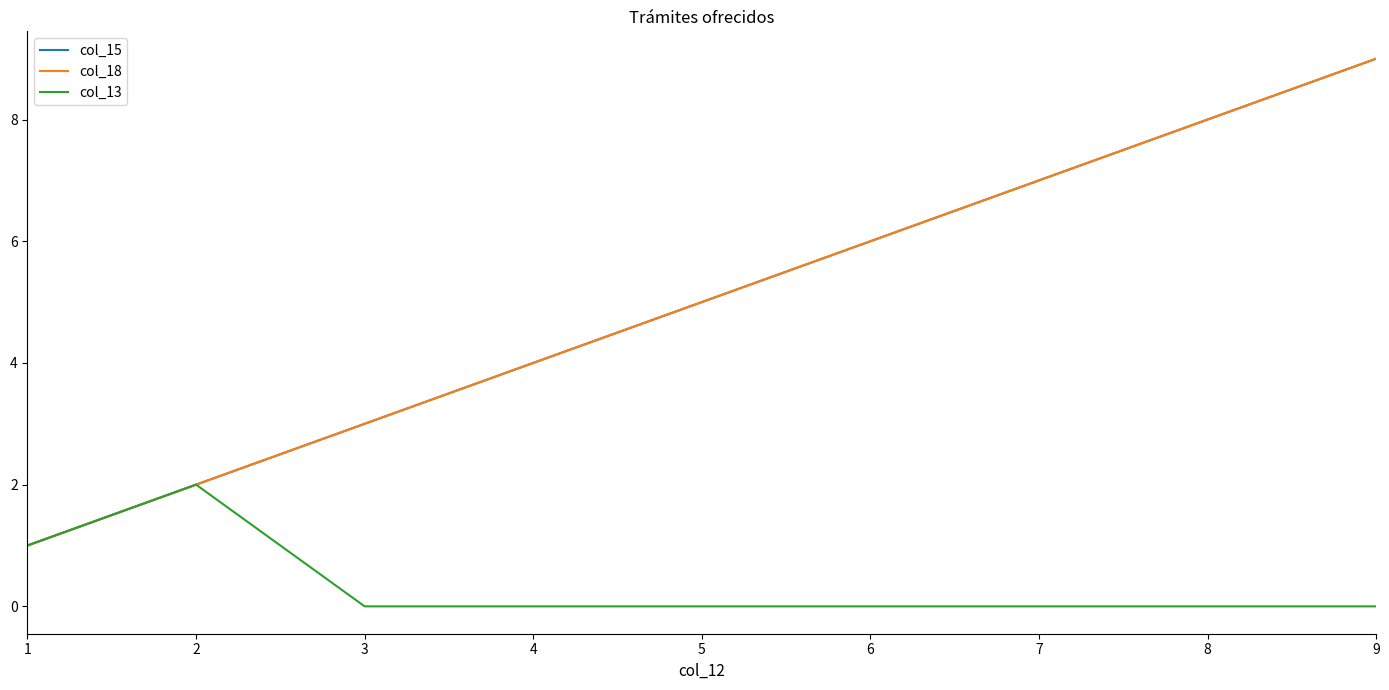

At how many categories does at least one series exceed 5?

4